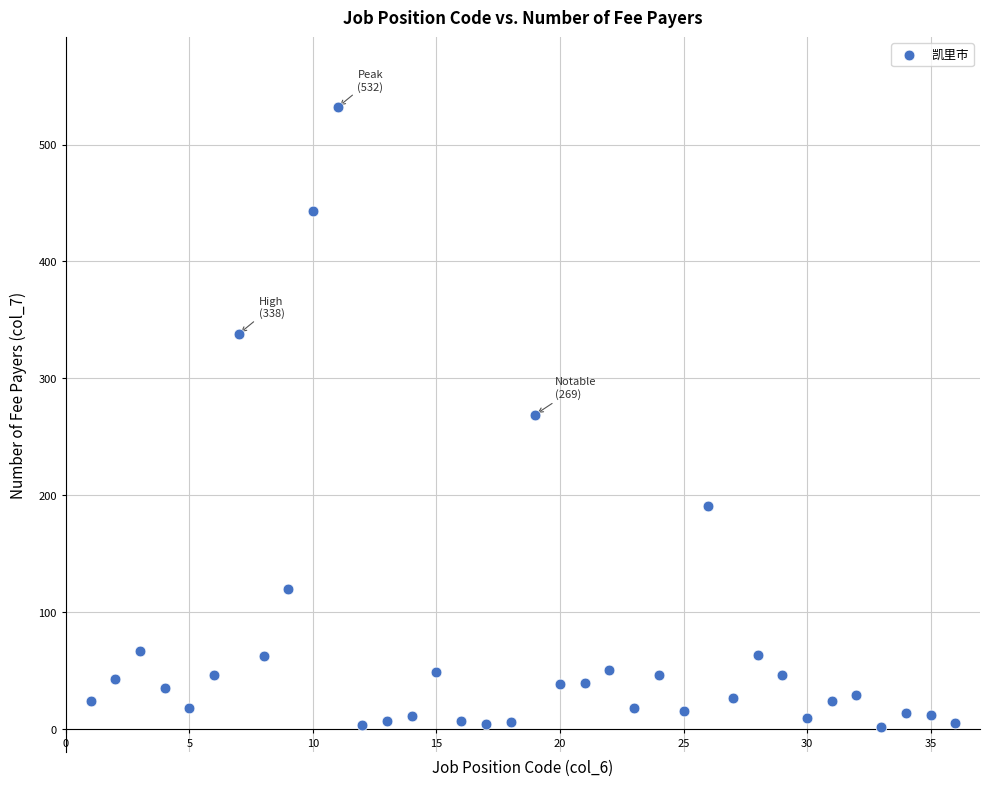

What is the range of X values (max minus min)?

35